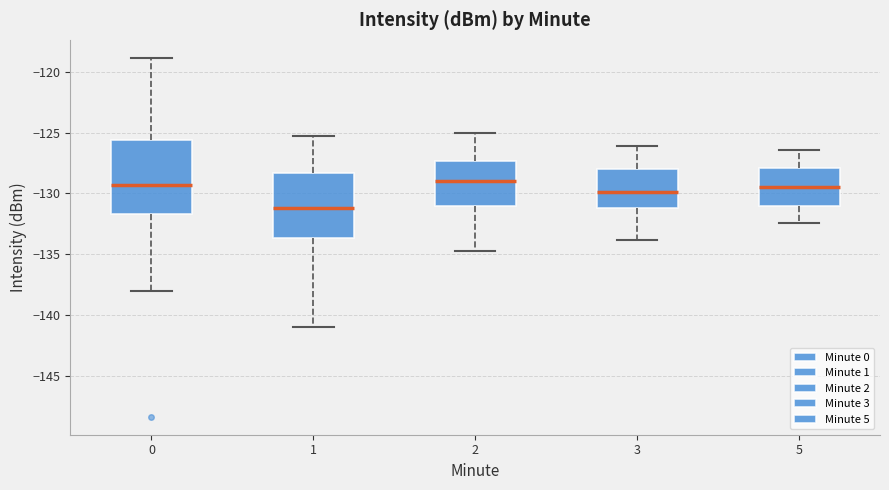

Comparing the boxes themselves (not the whiskers), which one is the tallest?

0